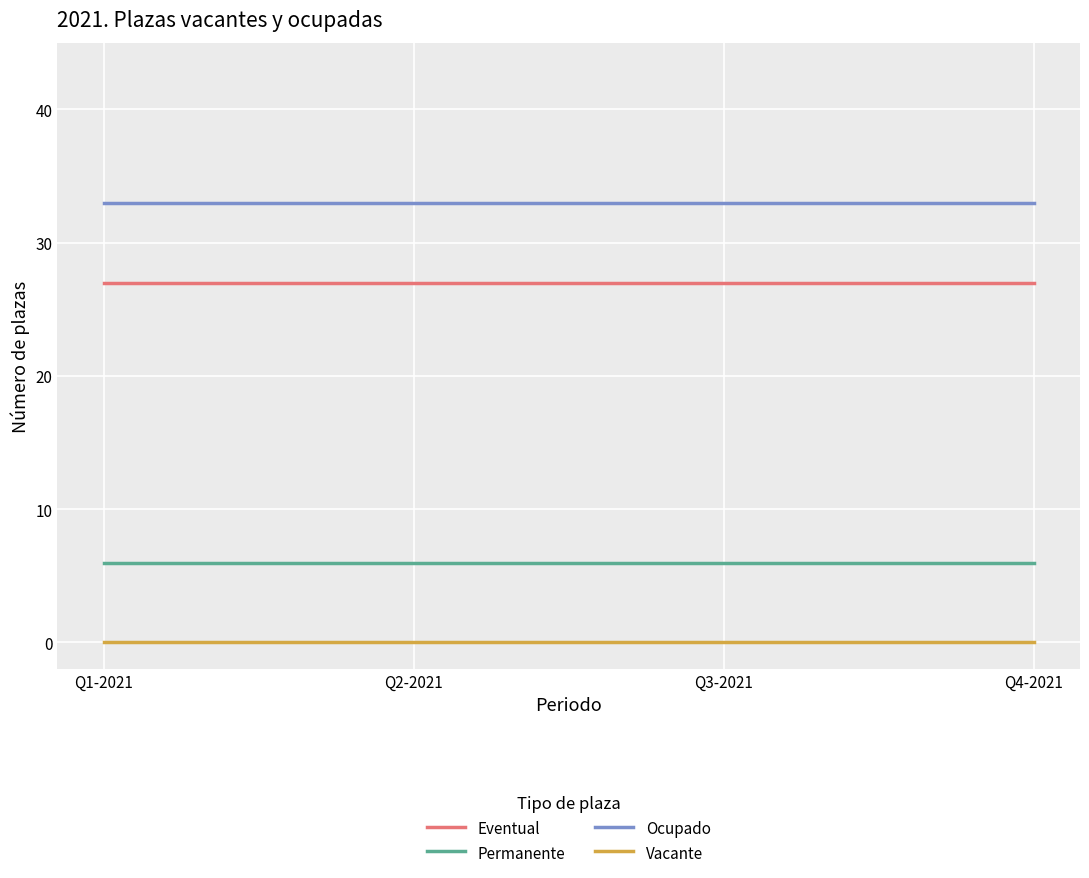

True or false: Eventual and Vacante intersect in this chart.

False